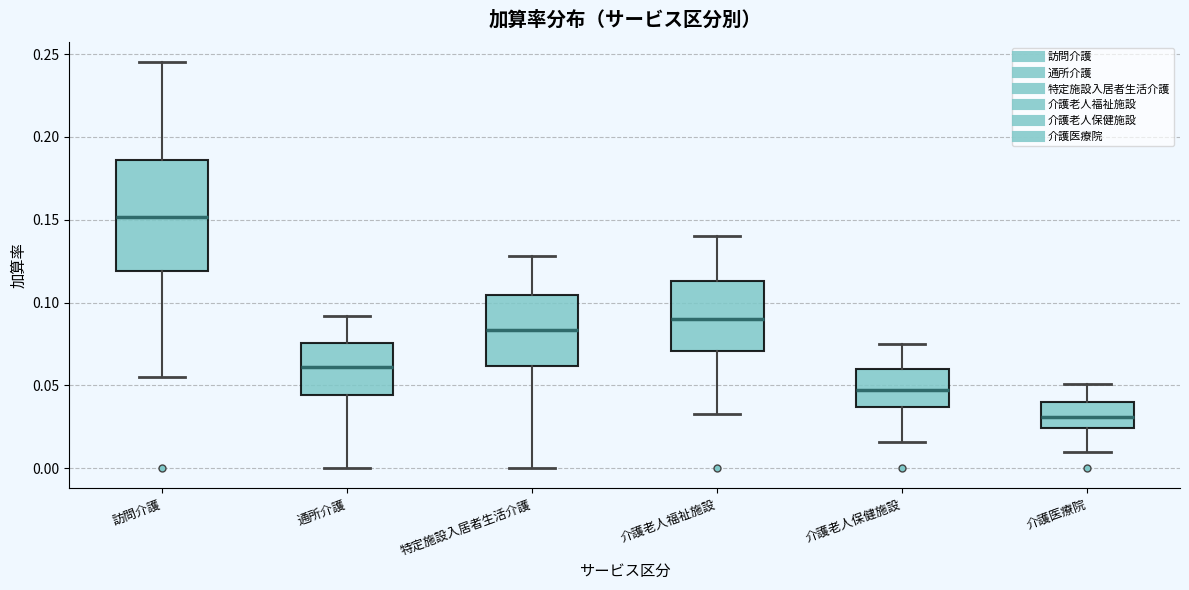

Reading left to right, read every box against the y-axis: the position of its median line, the range the box covers, and the ends of its whiskers. The values are not printed on the chart, so give them approximately, as read against the axis.

訪問介護: median 0.150, box 0.120 to 0.185, whiskers 0.055 to 0.245
通所介護: median 0.060, box 0.045 to 0.075, whiskers 0.000 to 0.090
特定施設入居者生活介護: median 0.085, box 0.060 to 0.105, whiskers 0.000 to 0.130
介護老人福祉施設: median 0.090, box 0.070 to 0.115, whiskers 0.035 to 0.140
介護老人保健施設: median 0.045, box 0.035 to 0.060, whiskers 0.015 to 0.075
介護医療院: median 0.030, box 0.025 to 0.040, whiskers 0.010 to 0.050